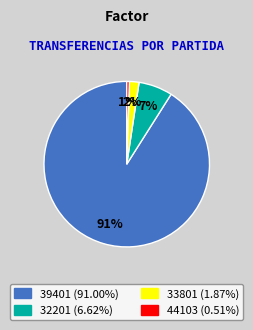

Is there any slice that represents more than half of the pie?

Yes